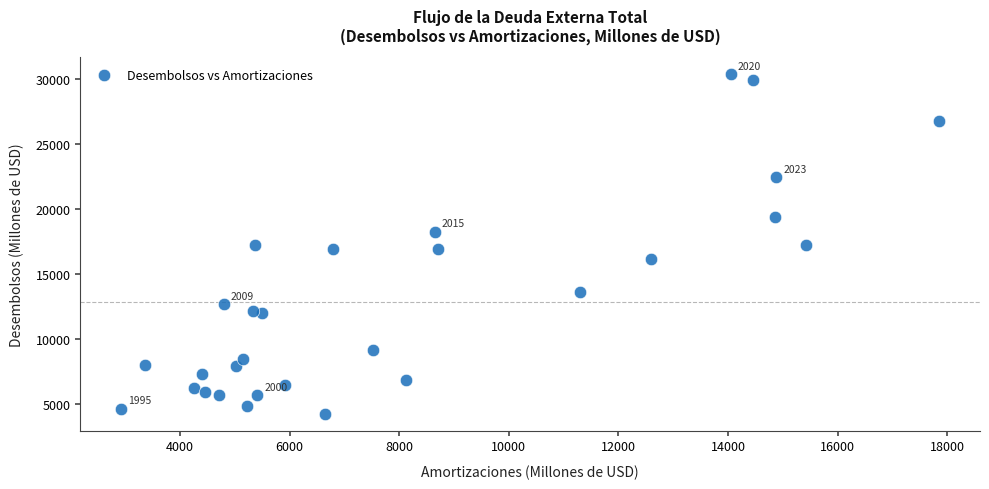

What is the range of Y values (max minus min)?

26153.4